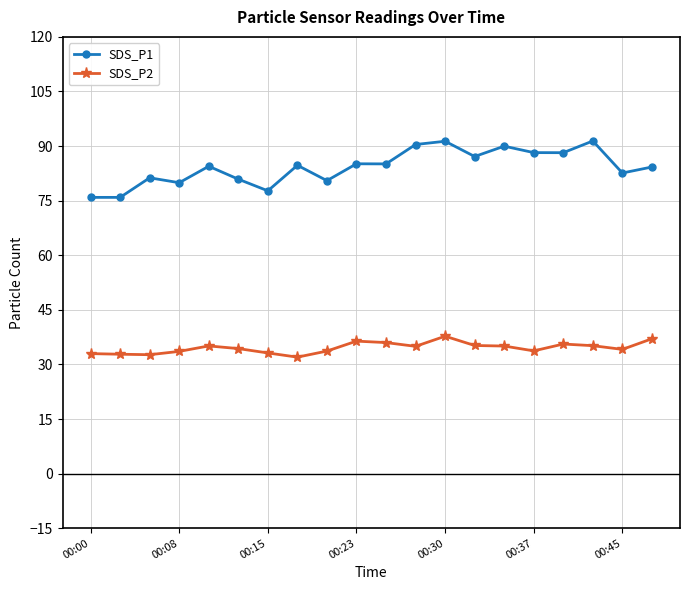

What is the value of the SDS_P2 point at the 16th from the left?

33.7